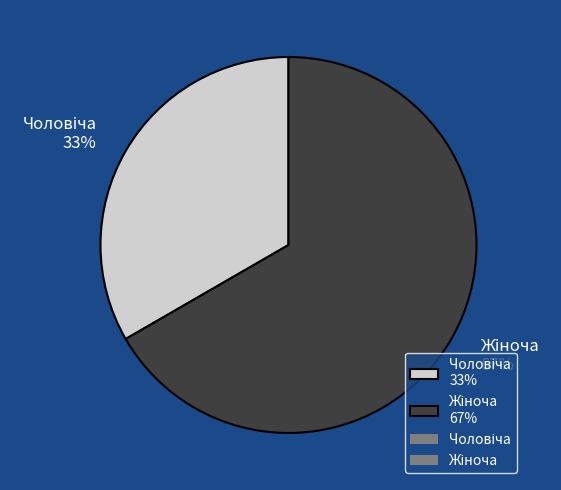

Count the number of slices in the pie.

2